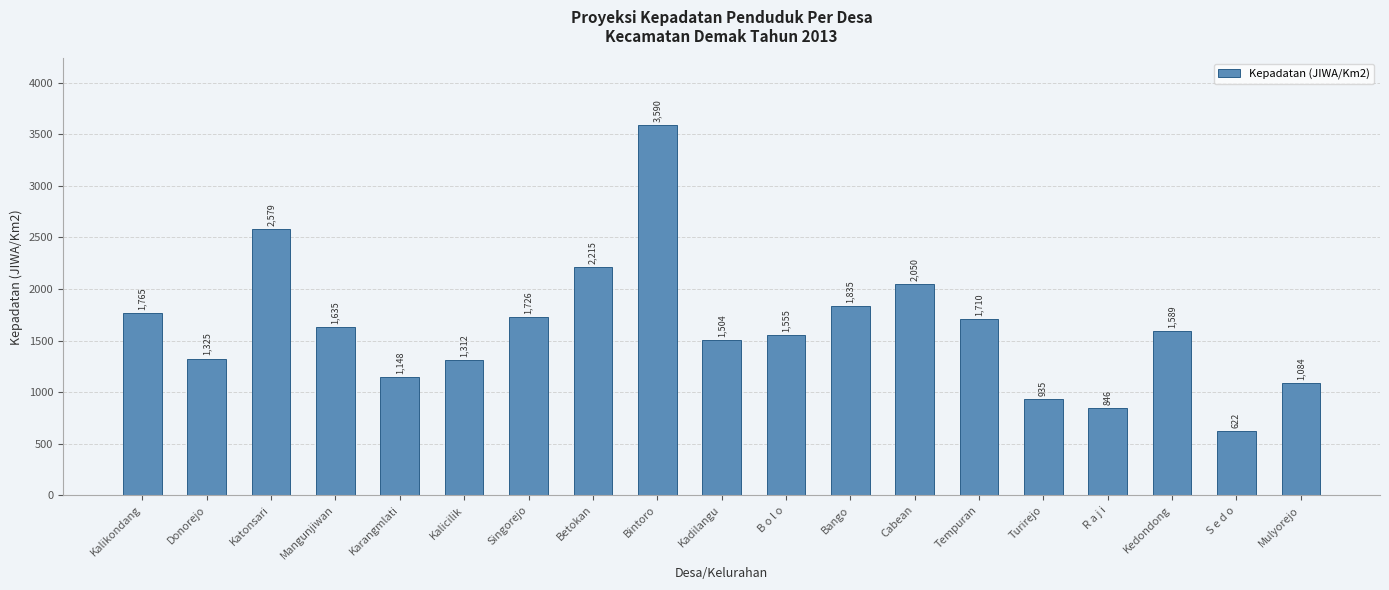

Which category has the highest value across all series?

Bintoro